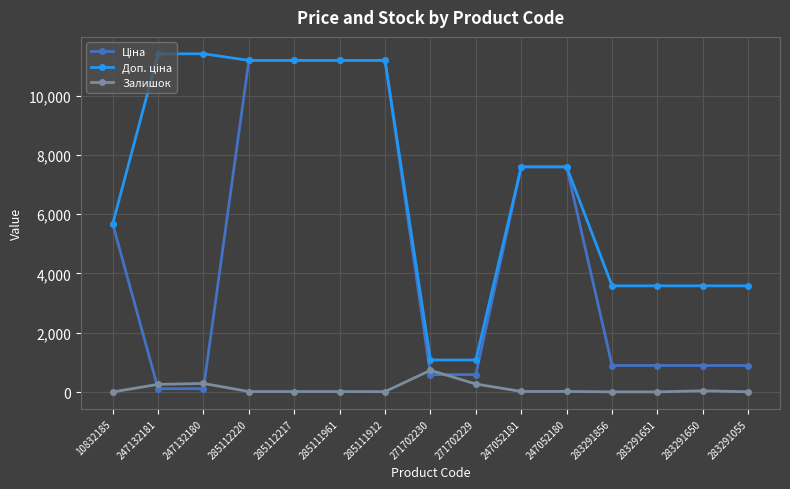

What is the total value across all series at 271702229?

1943.6